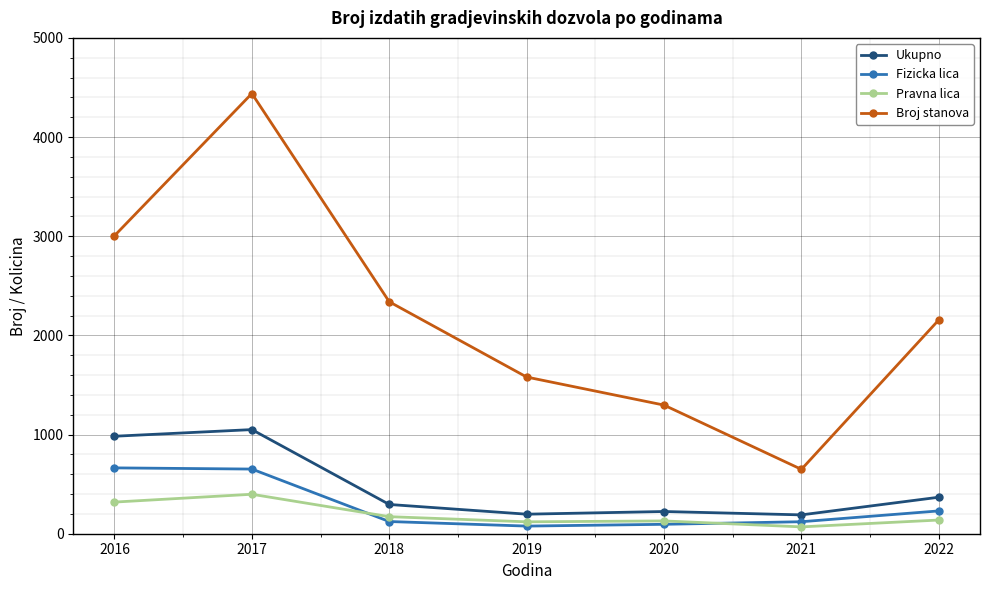

How many intersections are there between Fizicka lica and Pravna lica?

2